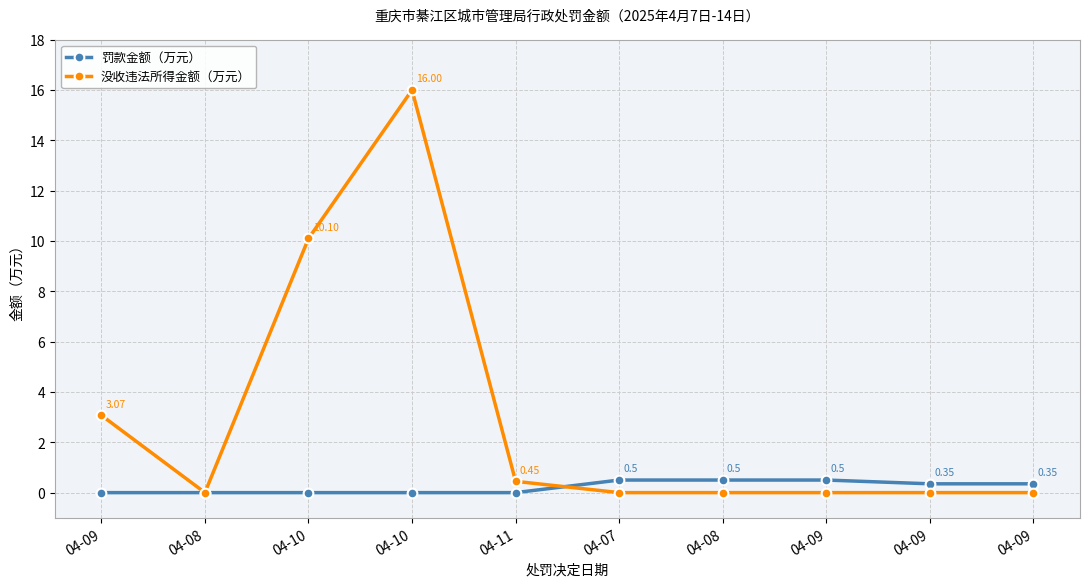

Does the chart have visible grid lines?

Yes